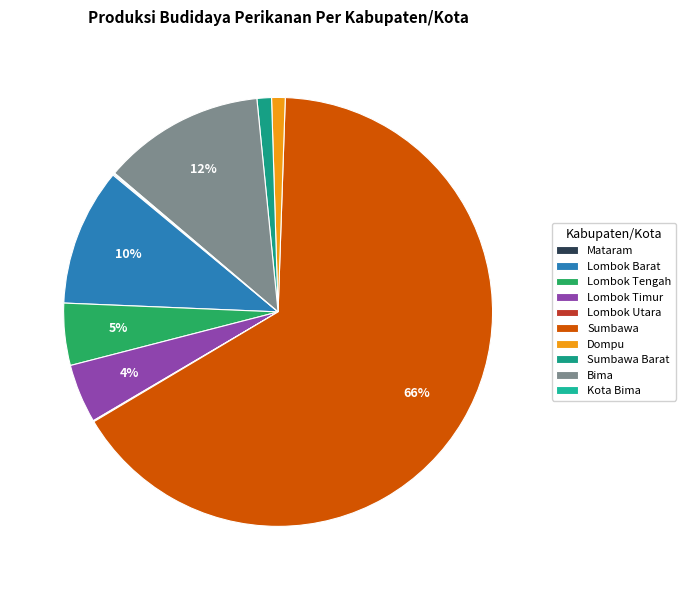

The Lombok Barat slice represents 10% of the pie. True or false?

True